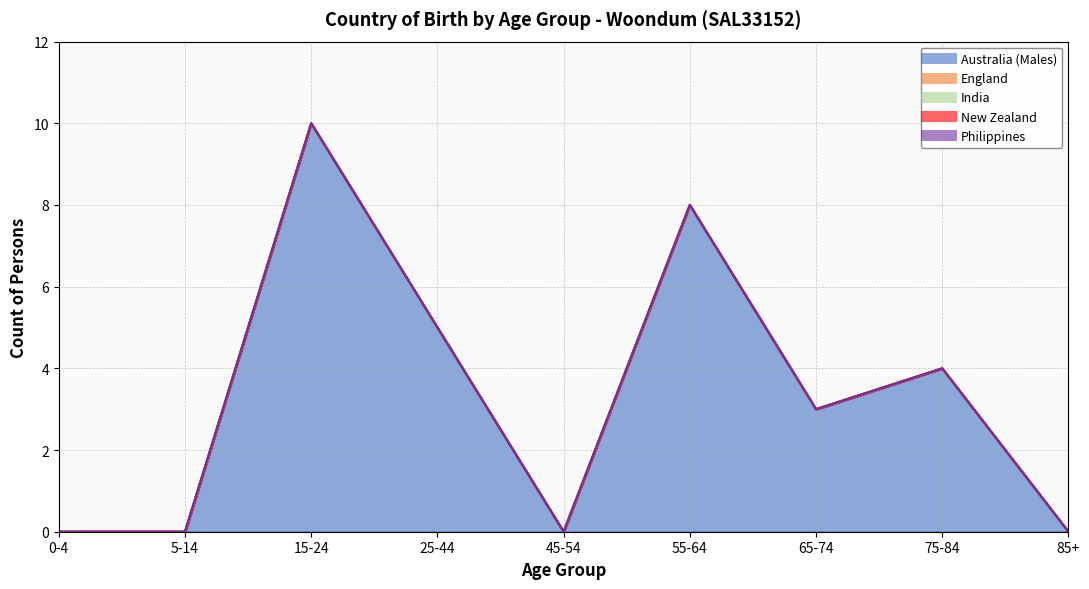

How many values in the Australia (Males) series are below 3?

4